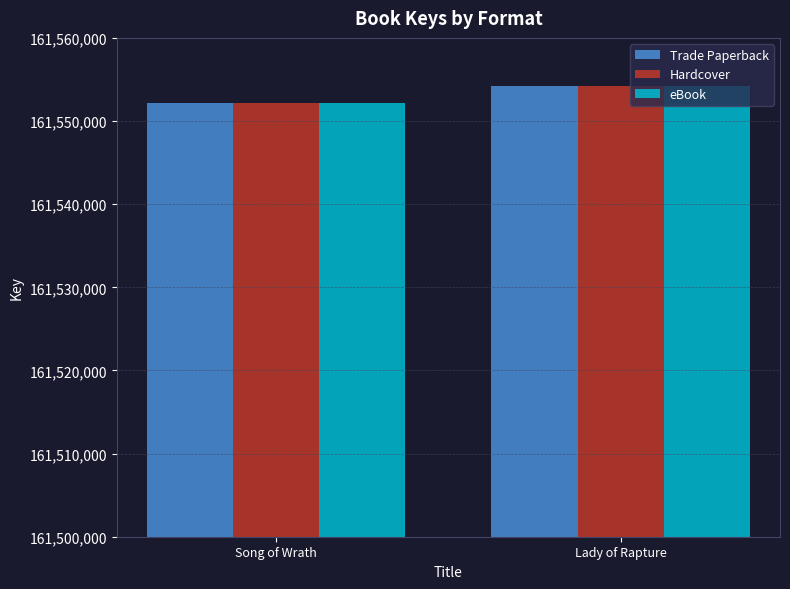

Rank the categories by eBook value from highest to lowest.

Lady of Rapture, Song of Wrath